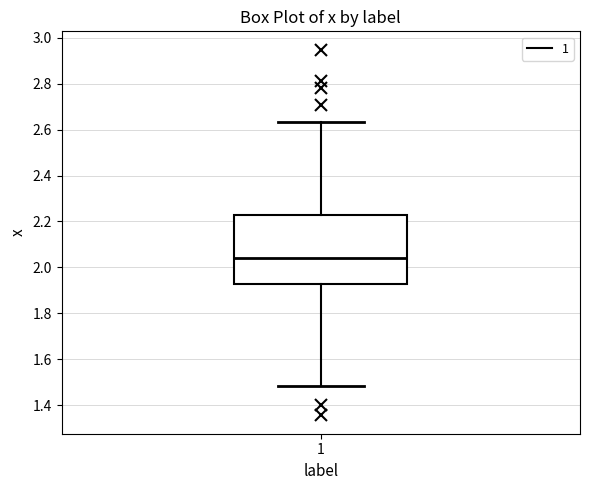

Where does the lower whisker of the box at x = 1 end on the y-axis? The values are not printed on the chart, so give them approximately, as read against the axis.

1.48